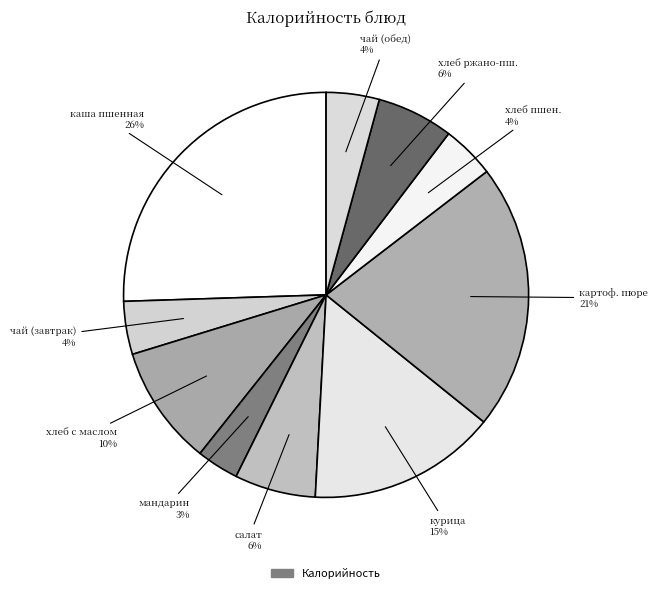

How many slices are in this pie chart?

10